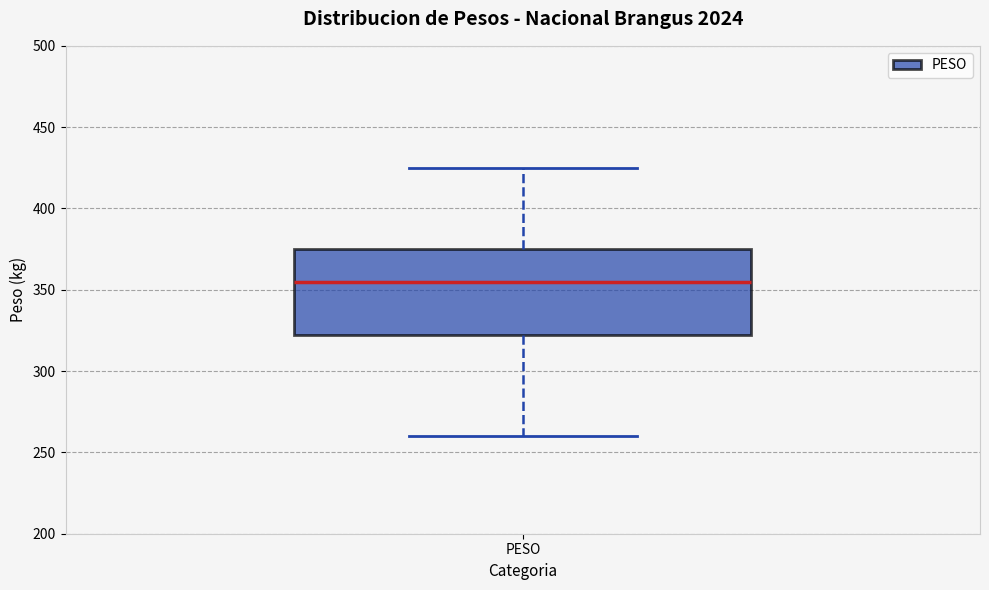

Read this box plot against the y-axis: the position of the median line, the range covered by the box, and the ends of both whiskers. The values are not printed on the chart, so give them approximately, as read against the axis.

median 355, box 325 to 375, whiskers 260 to 425